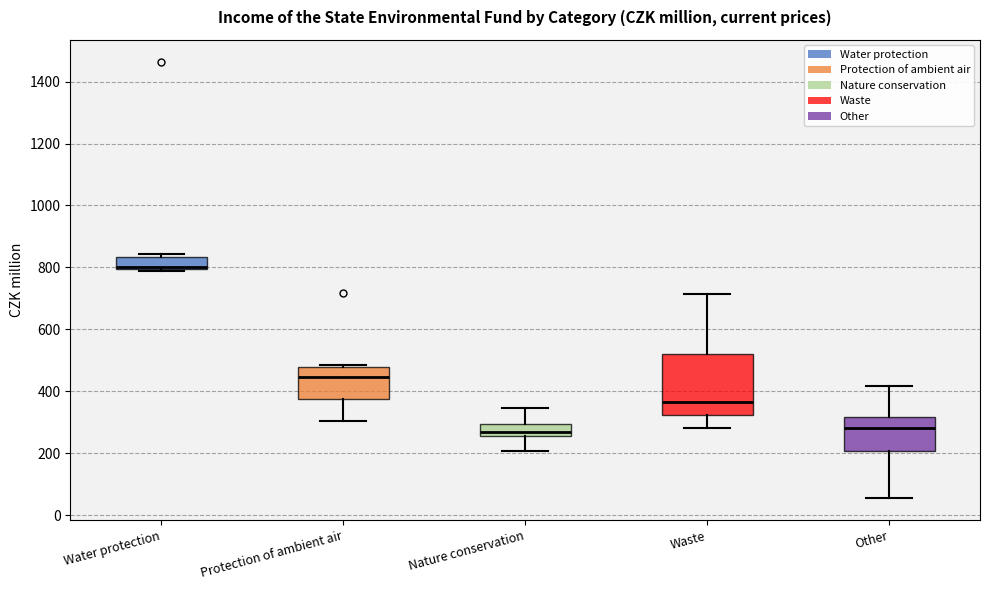

Where is the upper edge of the box for Other on the y-axis? The values are not printed on the chart, so give them approximately, as read against the axis.

320